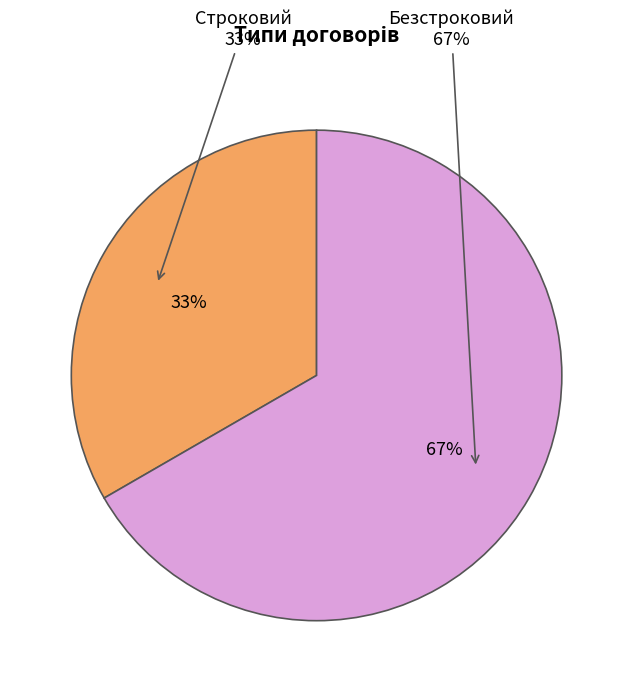

To the nearest percent, what portion does Безстроковий represent?

67%